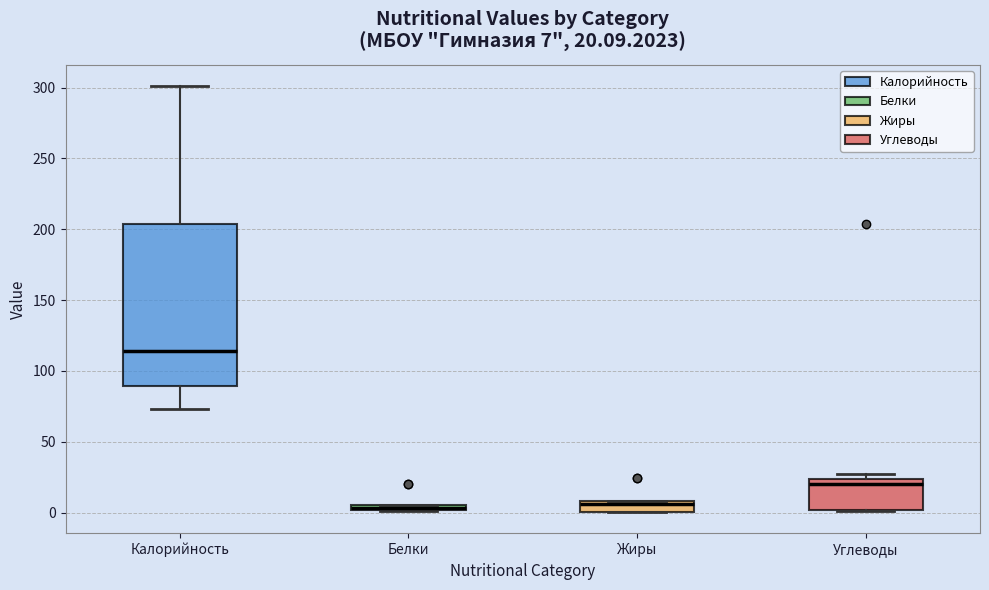

Which box is the tallest, from its lower edge to its upper edge?

Калорийность